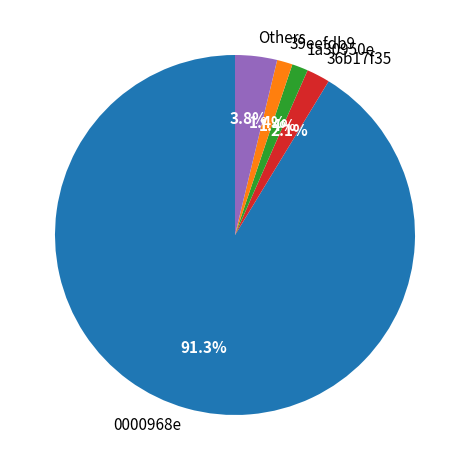

Does any single category account for the majority?

Yes